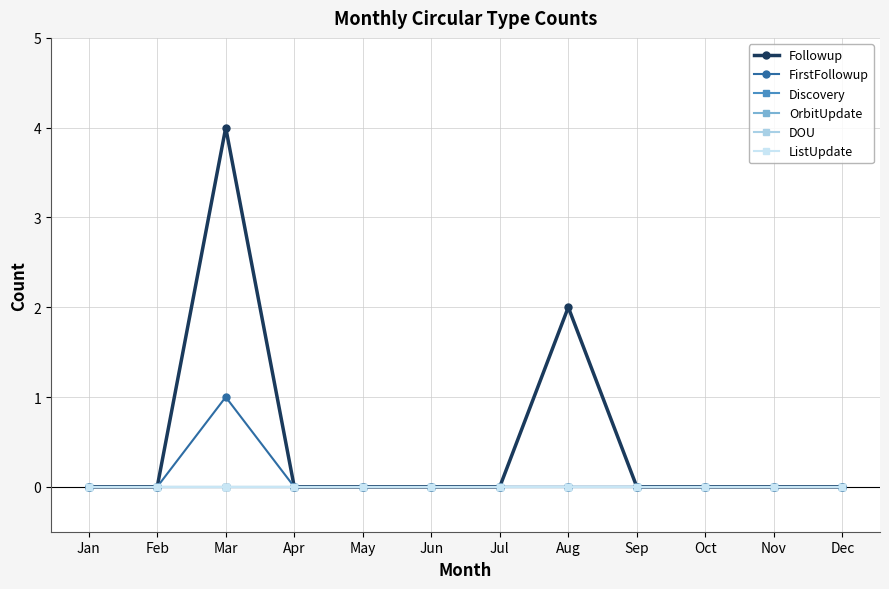

At which category does FirstFollowup reach its first local peak?

Mar